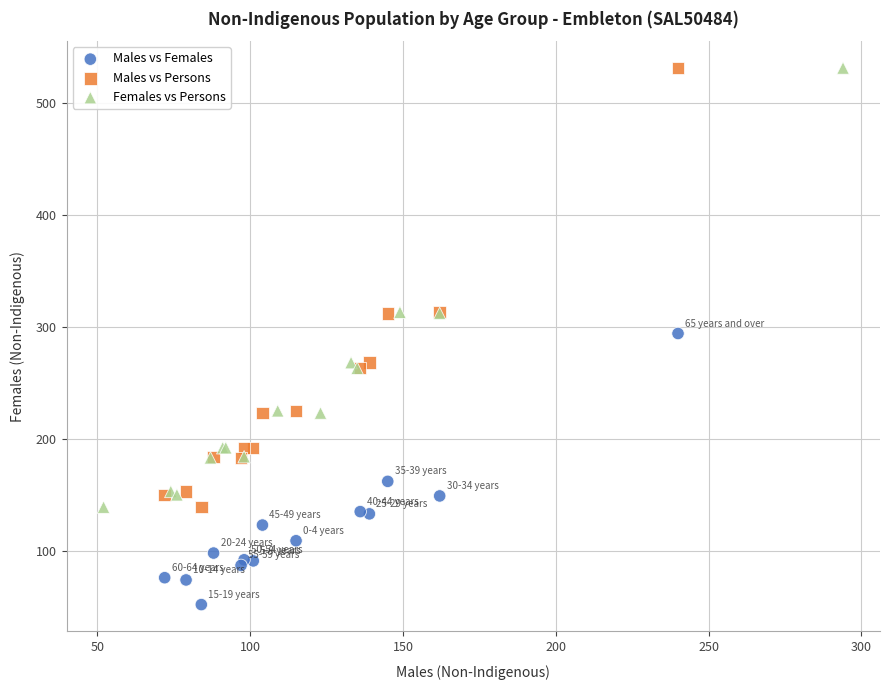

Which series reaches the minimum Y coordinate?

Males vs Females